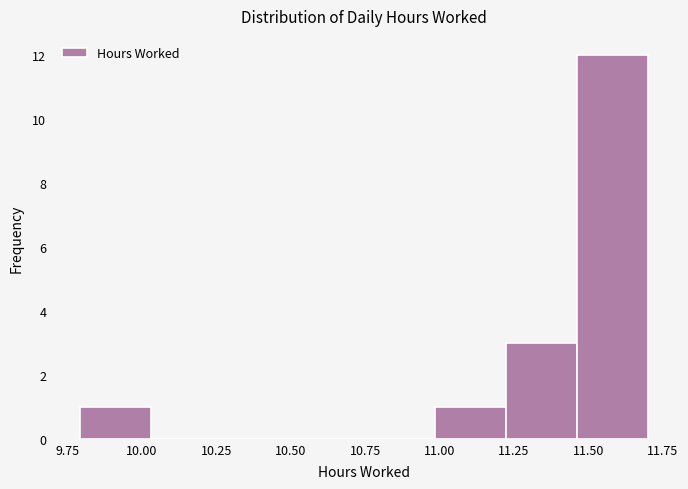

Reading left to right, list every bar in this chart as the range it spans on the x-axis followed by its height. Neither the bar edges nor the heights are printed on the chart, so give them approximately, as read against the axes.

9.80 to 10.05: 1
10.05 to 10.25: 0
10.25 to 10.50: 0
10.50 to 10.75: 0
10.75 to 11.00: 0
11.00 to 11.20: 1
11.20 to 11.45: 3
11.45 to 11.70: 12